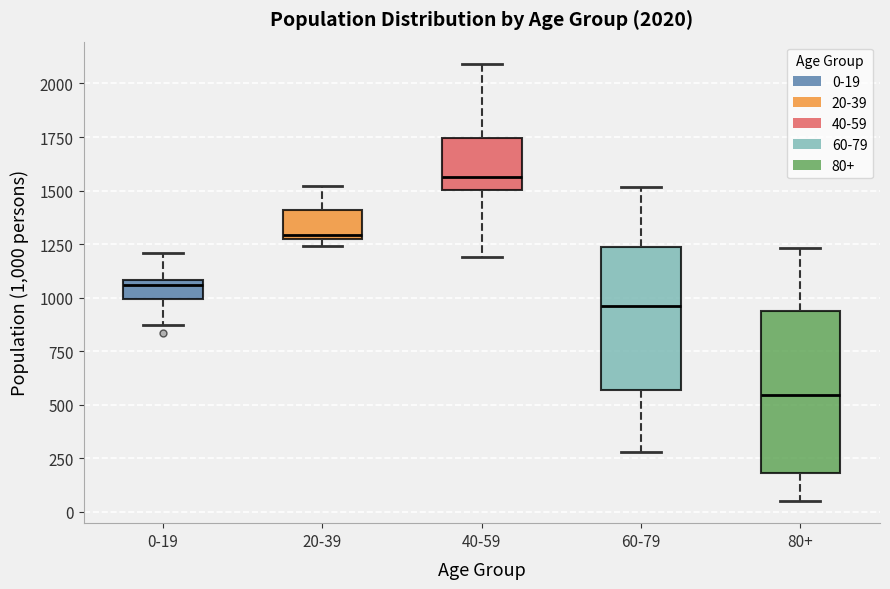

Which box is the tallest, from its lower edge to its upper edge?

80+